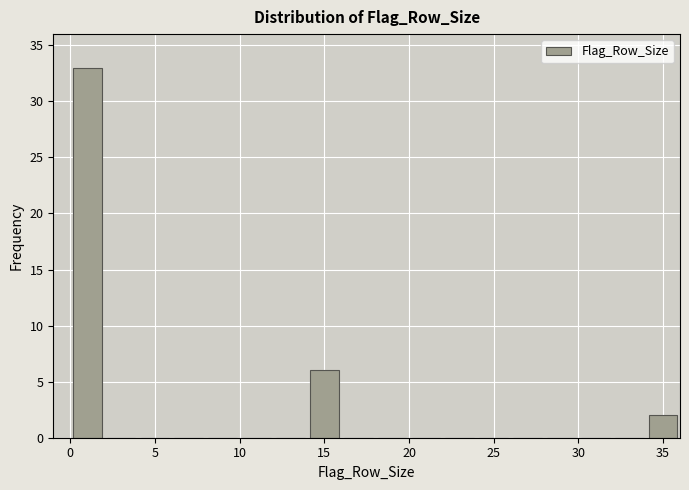

Reading left to right, transcribe this chart: for each bar, give the range it covers on the x-axis and its height. The values are not printed on the chart, so give them approximately, as read against the axis.

0 to 2: 33
2 to 4: 0
4 to 6: 0
6 to 8: 0
8 to 10: 0
10 to 12: 0
12 to 14: 0
14 to 16: 6
16 to 18: 0
18 to 20: 0
20 to 22: 0
22 to 24: 0
24 to 26: 0
26 to 28: 0
28 to 30: 0
30 to 32: 0
32 to 34: 0
34 to 36: 2